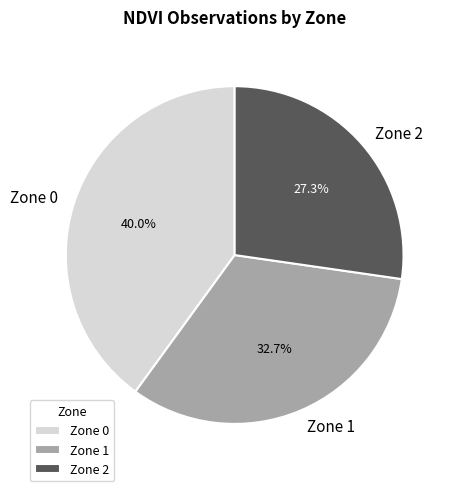

Between Zone 0 and Zone 2, which is larger?

Zone 0